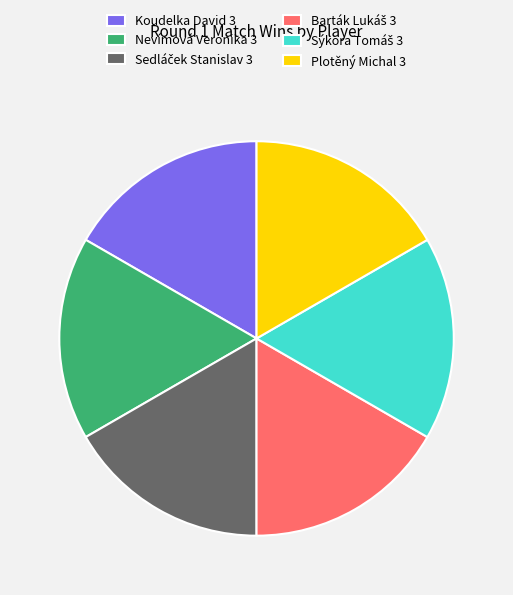

True or false: Plotěný Michal 3 accounts for 17% of the total.

True